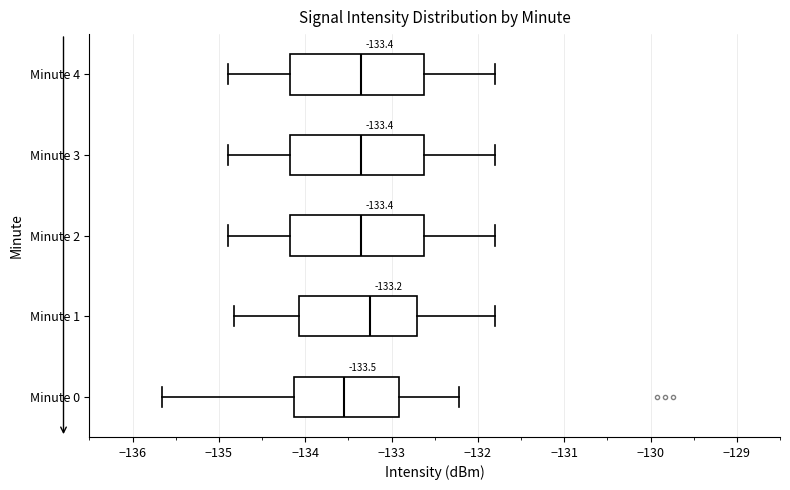

Which box has the furthest to the right median line?

Minute 1